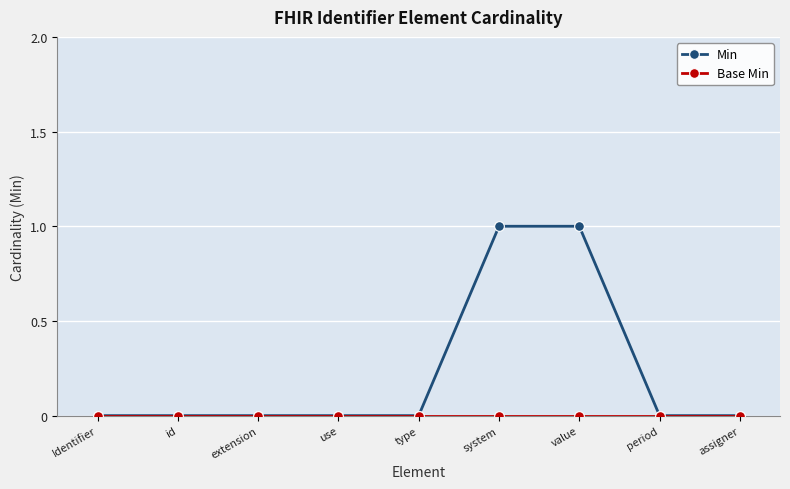

The value of Min at value is 0. True or false?

False